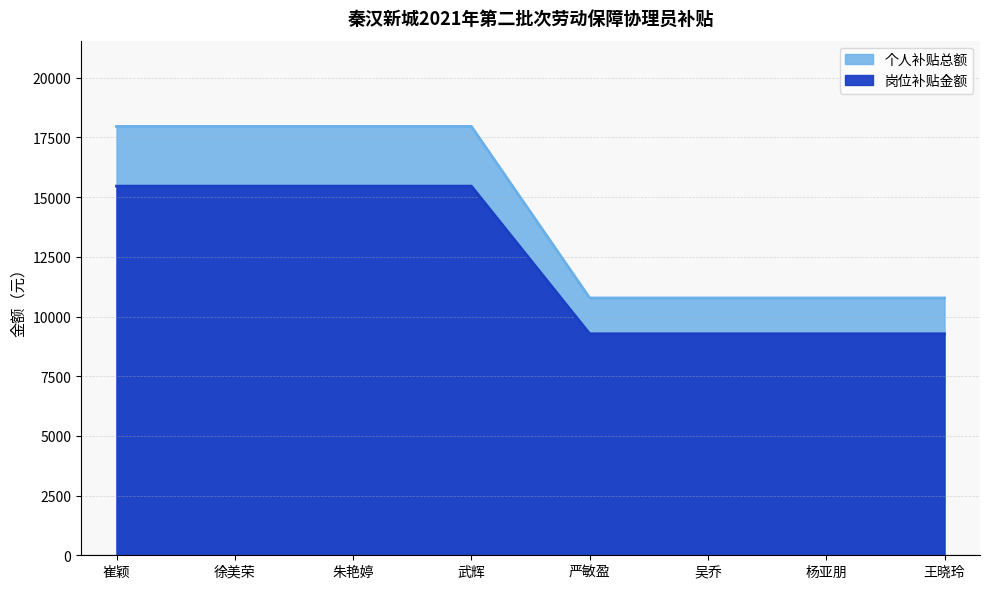

Reading left to right, list all the values displayed in this chart.

岗位补贴金额: 崔颖=17960	徐美荣=17960	朱艳婷=17960	武辉=17960	严敏盈=10776	吴乔=10776	杨亚朋=10776	王晓玲=10776
个人补贴总额: 崔颖=15460	徐美荣=15460	朱艳婷=15460	武辉=15460	严敏盈=9276	吴乔=9276	杨亚朋=9276	王晓玲=9276